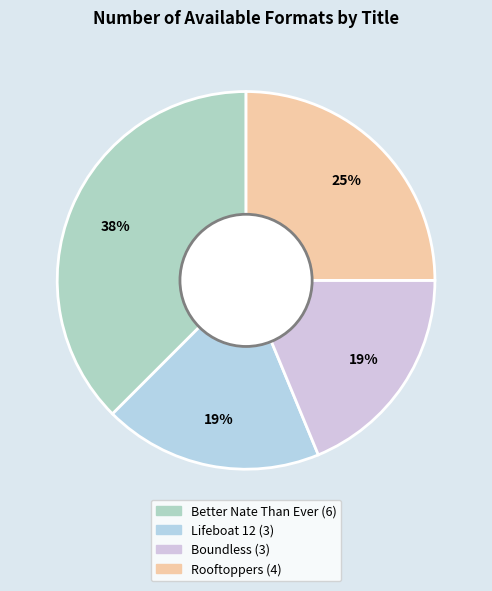

Rank the categories by value from highest to lowest.

Better Nate Than Ever, Rooftoppers, Lifeboat 12, Boundless